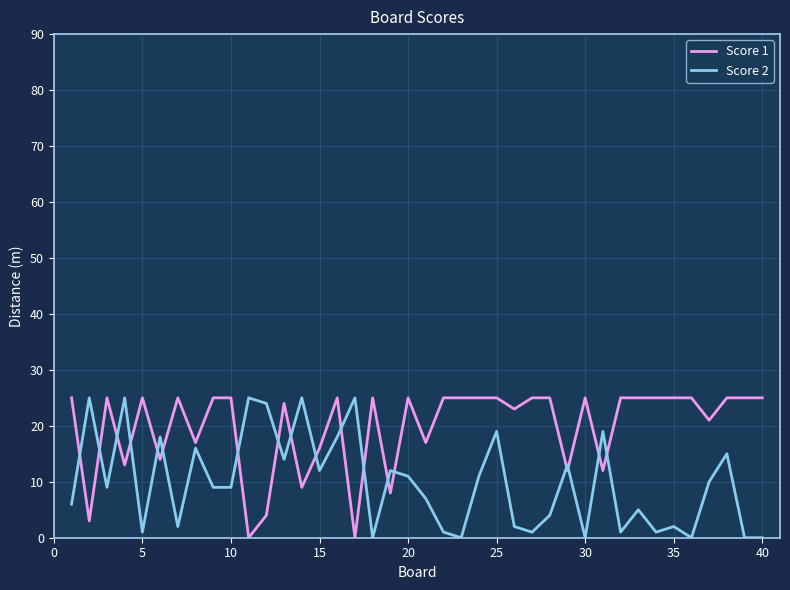

True or false: Score 2 and Score 1 cross at least once.

True